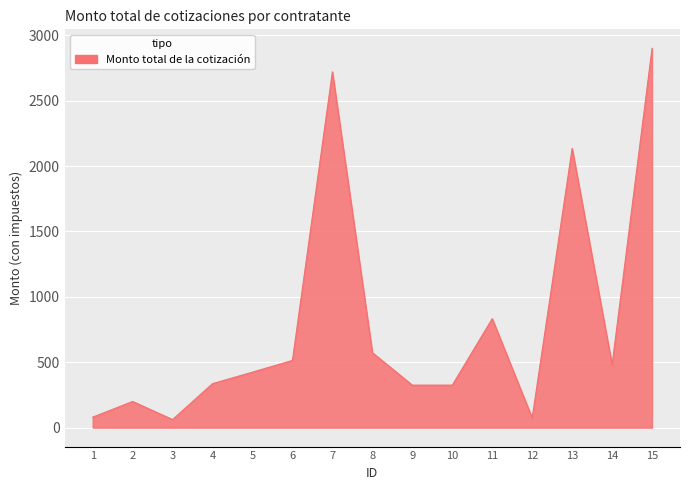

What is the sum of the values at 12 and 5?

498.3